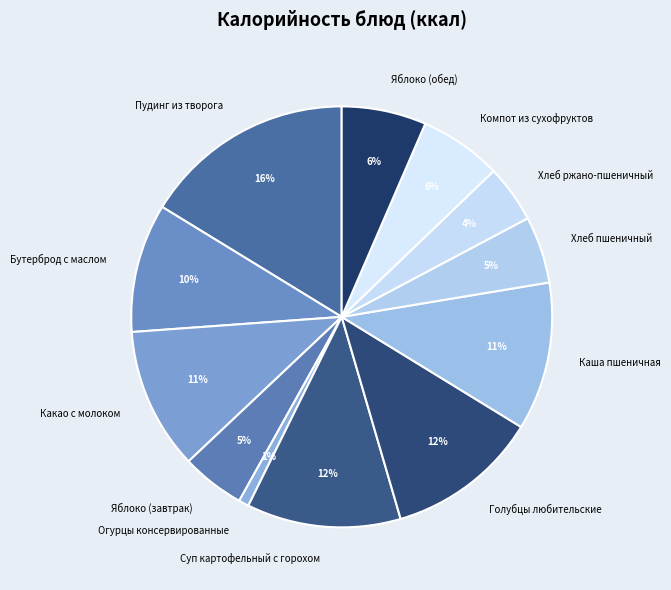

Which category has the biggest portion of the pie?

Пудинг из творога